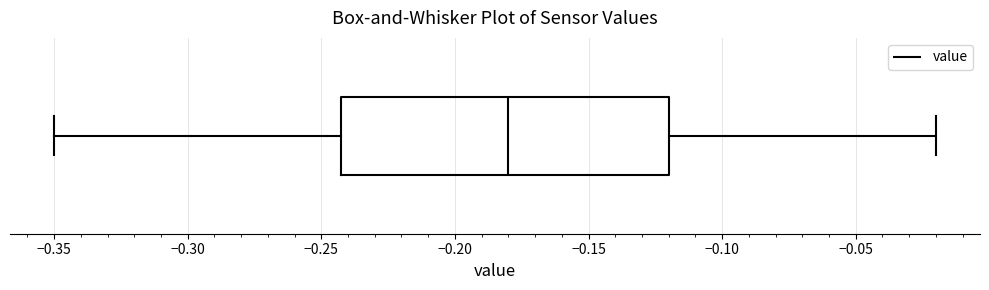

Transcribe this box plot: give where the median line is, the range the box spans, and where the two whiskers end, as read against the x-axis. The values are not printed on the chart, so give them approximately, as read against the axis.

median -0.18, box -0.24 to -0.12, whiskers -0.35 to -0.02